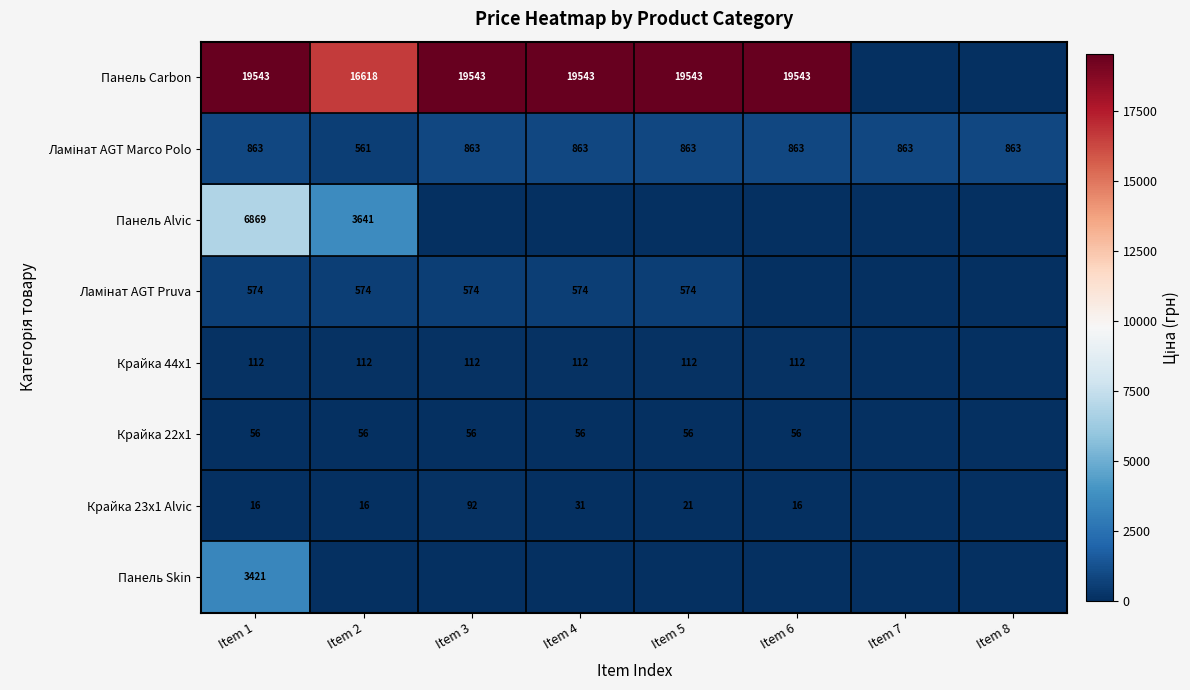

The value of Крайка 23x1 Alvic at Item 3 is 92. True or false?

True